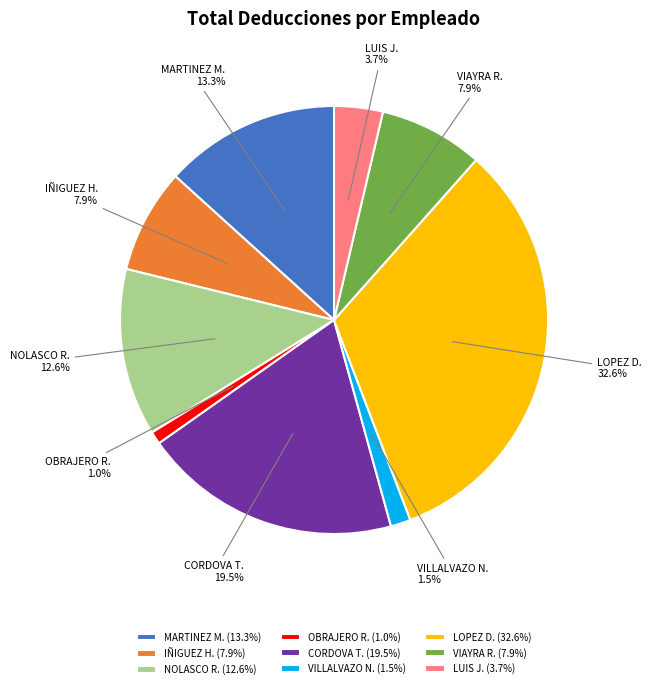

Between CORDOVA T. and LUIS J., which is larger?

CORDOVA T.